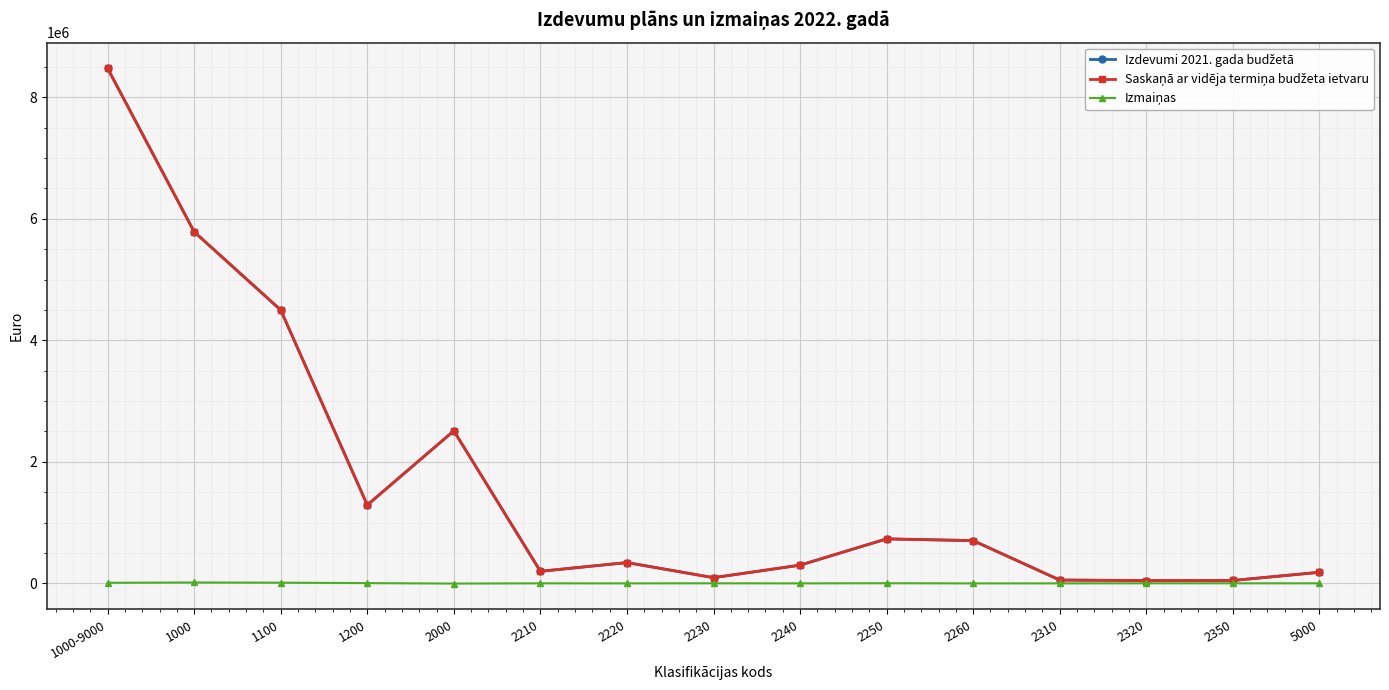

Does the chart have visible grid lines?

Yes